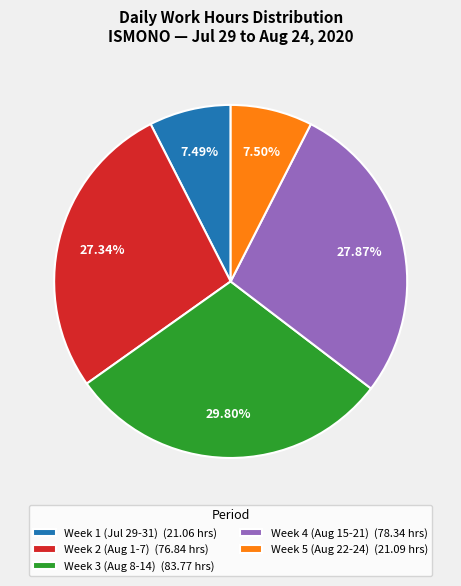

How many segments does this pie chart have?

5